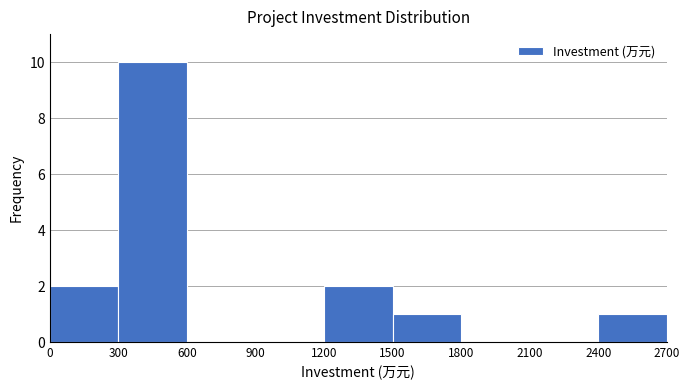

Reading left to right, list every bar in this chart as the range it spans on the x-axis followed by its height. The values are not printed on the chart, so give them approximately, as read against the axis.

0 to 300: 2
300 to 600: 10
600 to 900: 0
900 to 1200: 0
1200 to 1500: 2
1500 to 1800: 1
1800 to 2100: 0
2100 to 2400: 0
2400 to 2700: 1